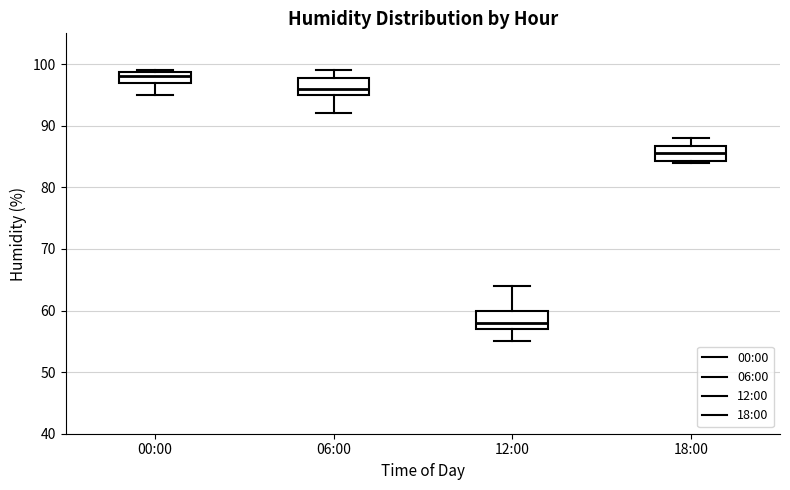

Which box's median line is the highest?

00:00